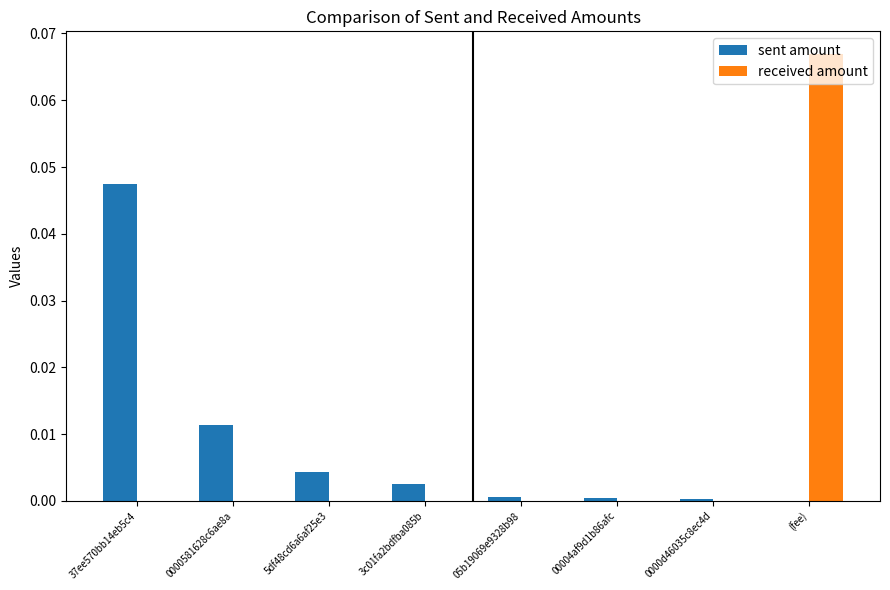

At which category is the sum across all series the highest?

(fee)